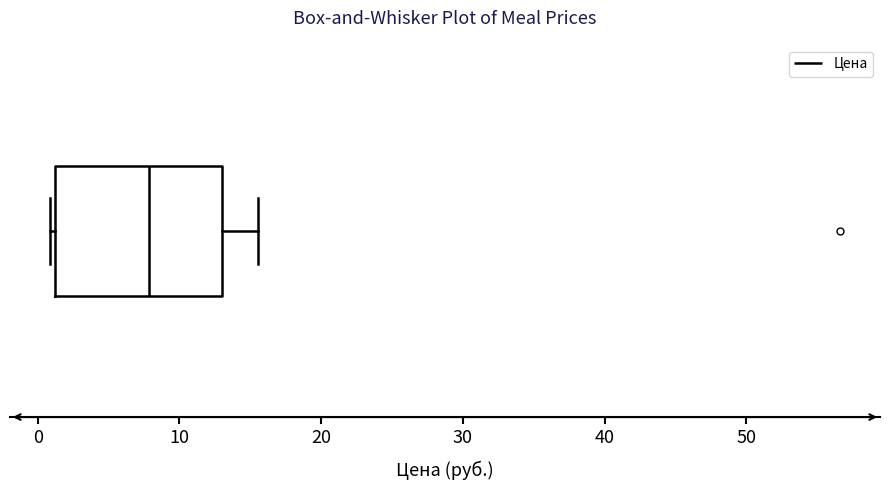

Where is the left edge of the box on the x-axis? The values are not printed on the chart, so give them approximately, as read against the axis.

1